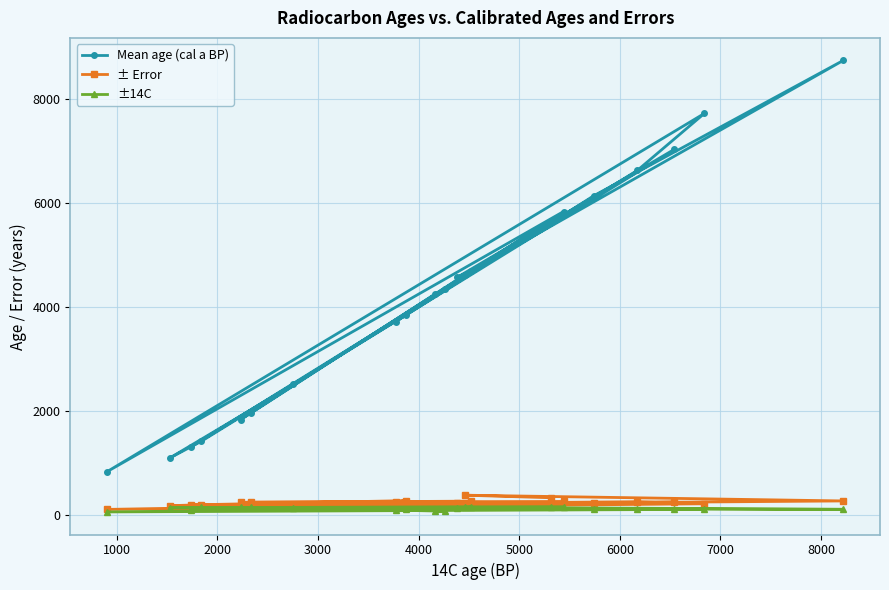

True or false: Mean age (cal a BP) and ± Error cross at least once.

False